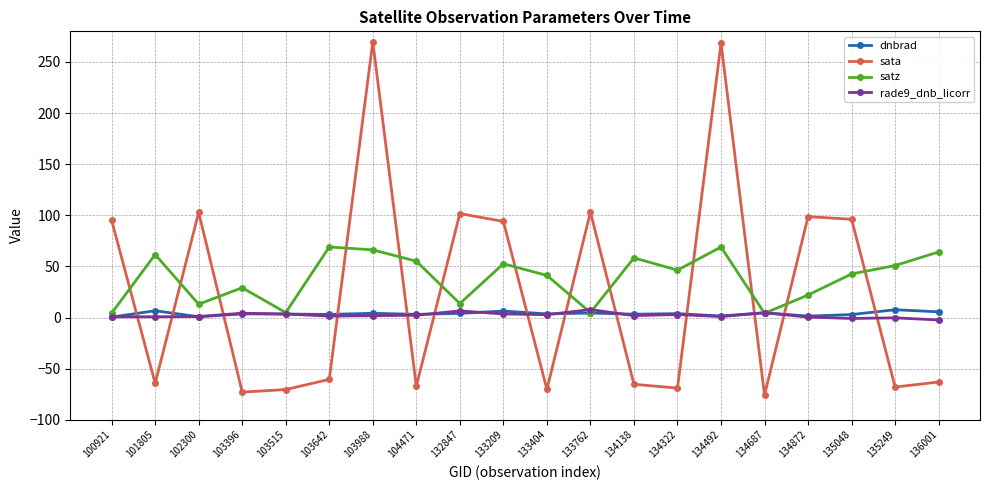

What is the smallest value displayed?

-75.8